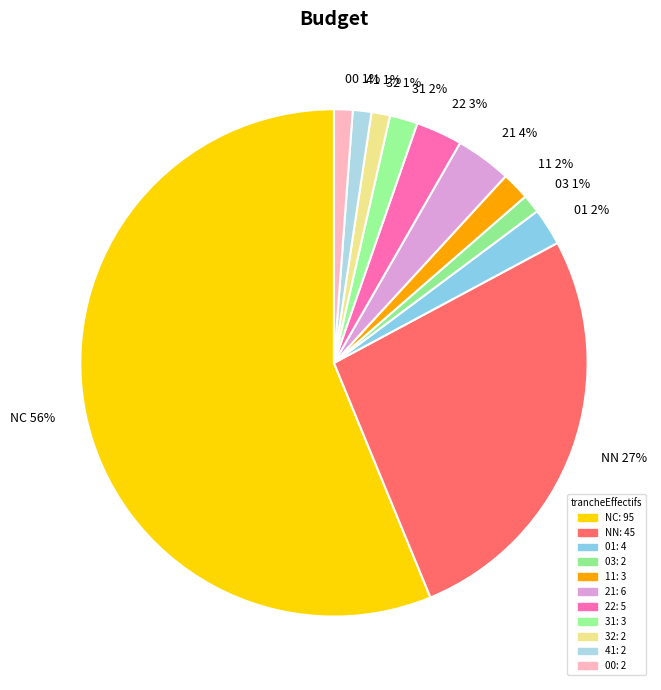

Is there any slice that represents more than half of the pie?

Yes